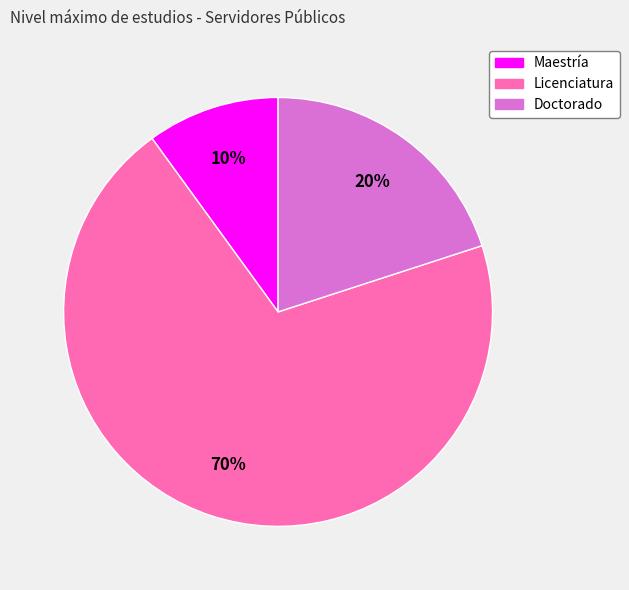

The Maestría slice represents 4% of the pie. True or false?

False